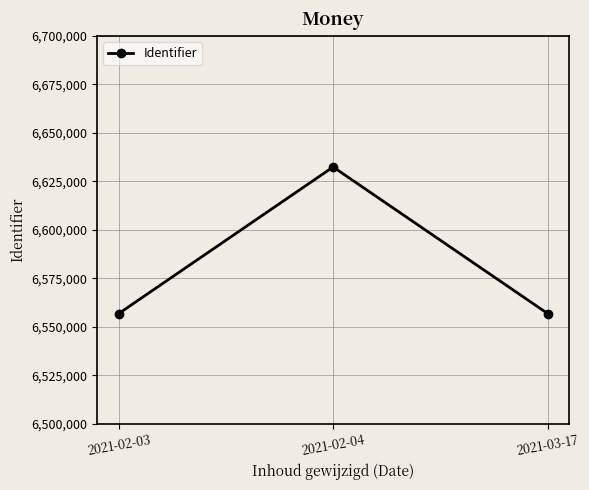

Does the chart display data point markers on the line(s)?

Yes